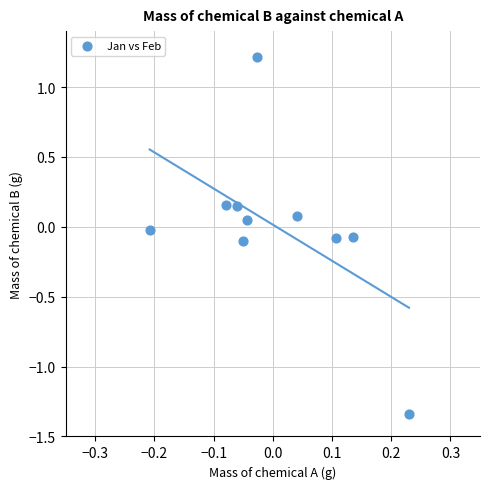

What is the range of X values (max minus min)?

0.4